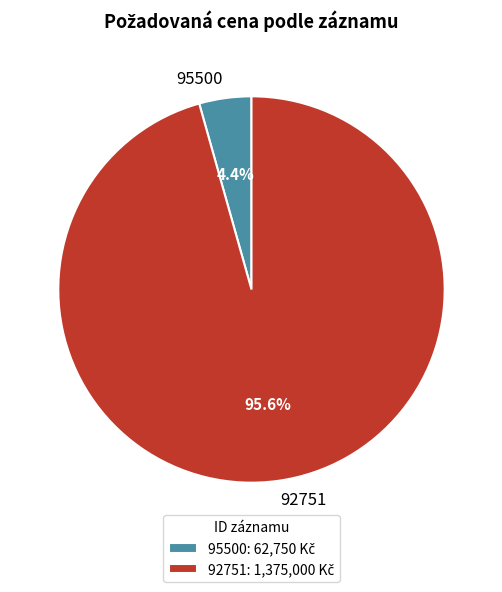

Which slice is the largest?

92751